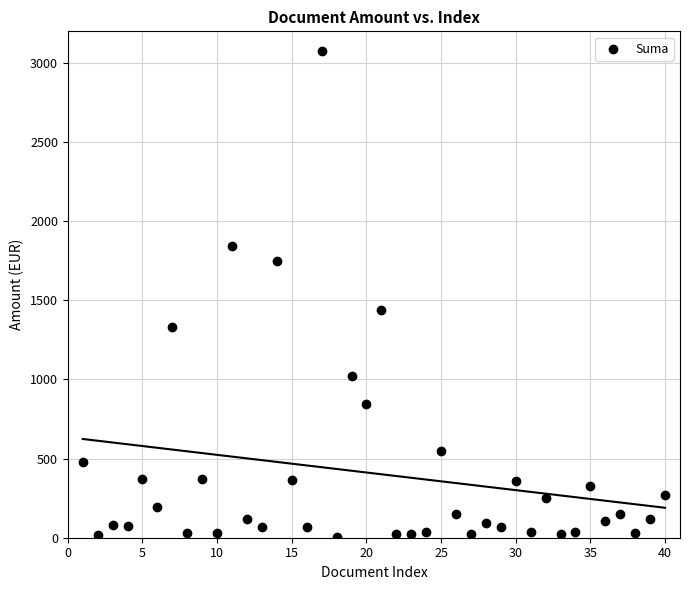

What Y value in the scatter plot is closest to 1540?

1440.0